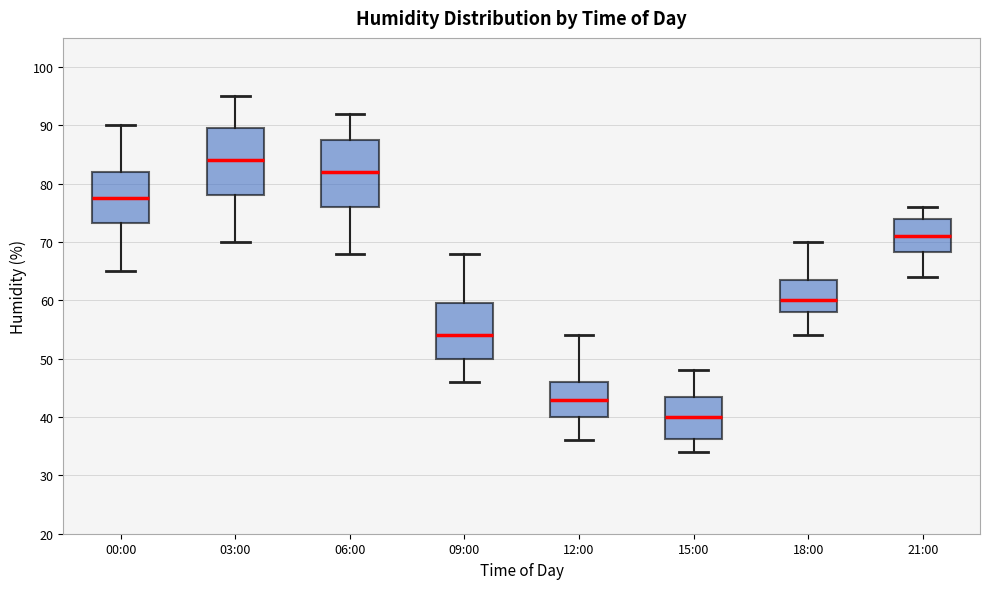

Which box has the highest median line?

03:00